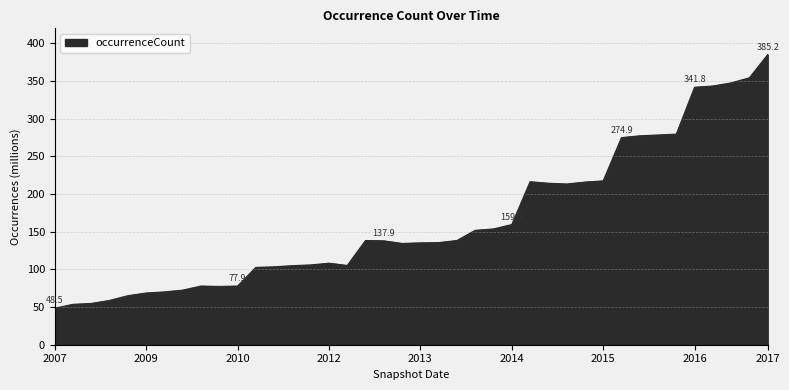

What is the minimum value shown in the chart?

48.5